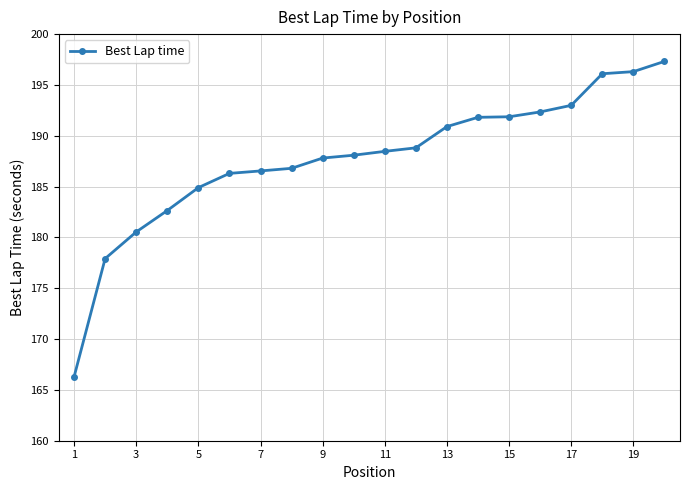

What is the value of the 17th point from the left?

193.0